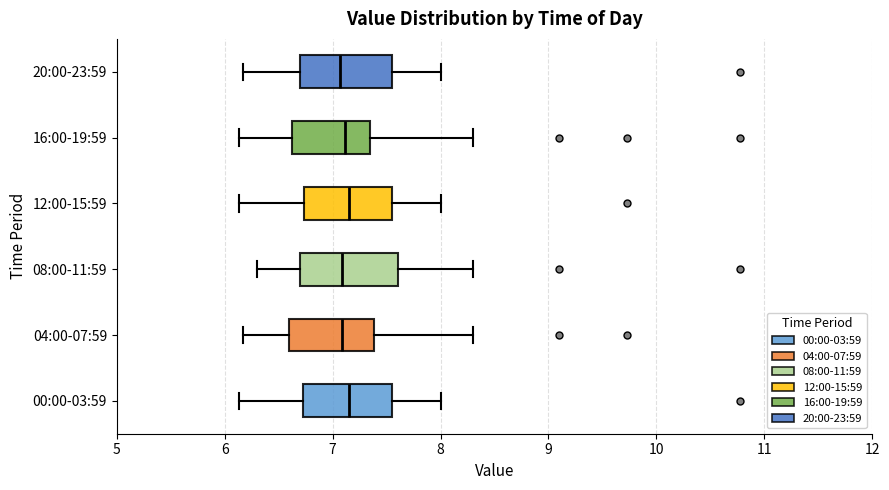

Reading bottom to top, transcribe this box plot: for each box, give where its median line is, the range the box spans, and where its two whiskers end, as read against the x-axis. The values are not printed on the chart, so give them approximately, as read against the axis.

00:00-03:59: median 7.2, box 6.7 to 7.5, whiskers 6.1 to 8.0
04:00-07:59: median 7.1, box 6.6 to 7.4, whiskers 6.2 to 8.3
08:00-11:59: median 7.1, box 6.7 to 7.6, whiskers 6.3 to 8.3
12:00-15:59: median 7.2, box 6.7 to 7.5, whiskers 6.1 to 8.0
16:00-19:59: median 7.1, box 6.6 to 7.4, whiskers 6.1 to 8.3
20:00-23:59: median 7.1, box 6.7 to 7.5, whiskers 6.2 to 8.0